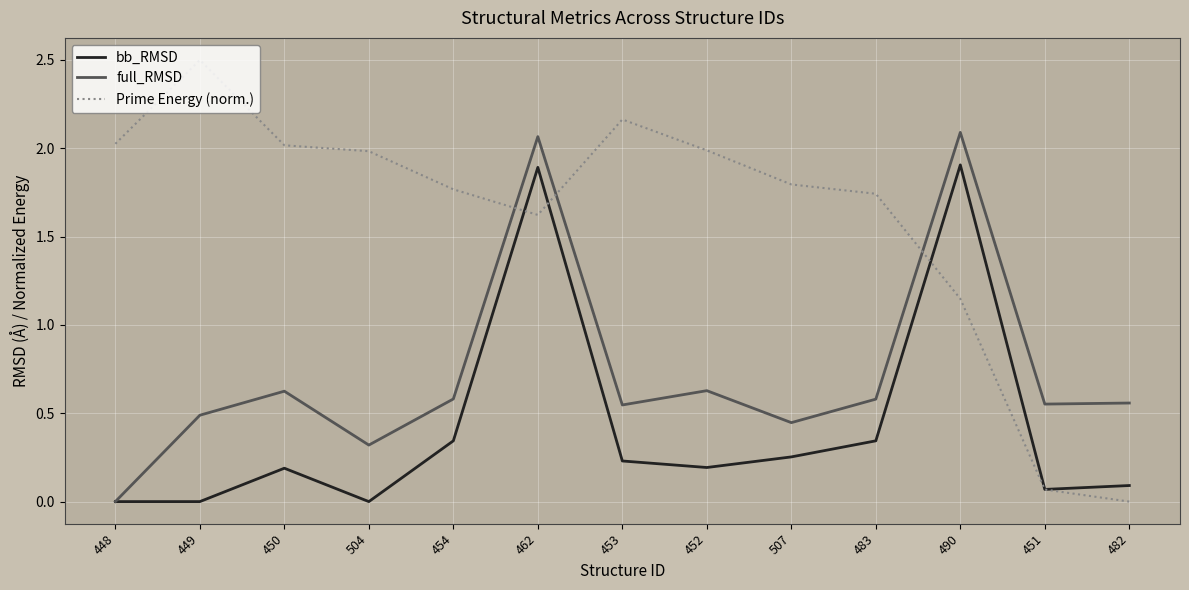

Rank the series by their maximum value, from lowest to highest.

bb_RMSD, full_RMSD, Prime Energy (norm.)